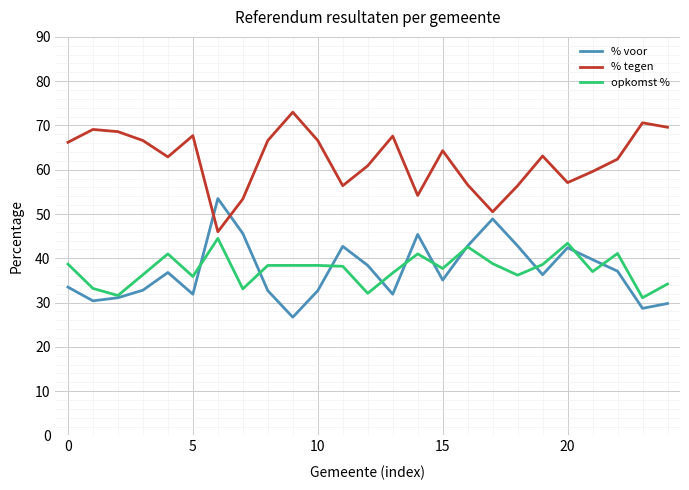

What is the difference between the second highest and second lowest values in the % tegen series?

20.1